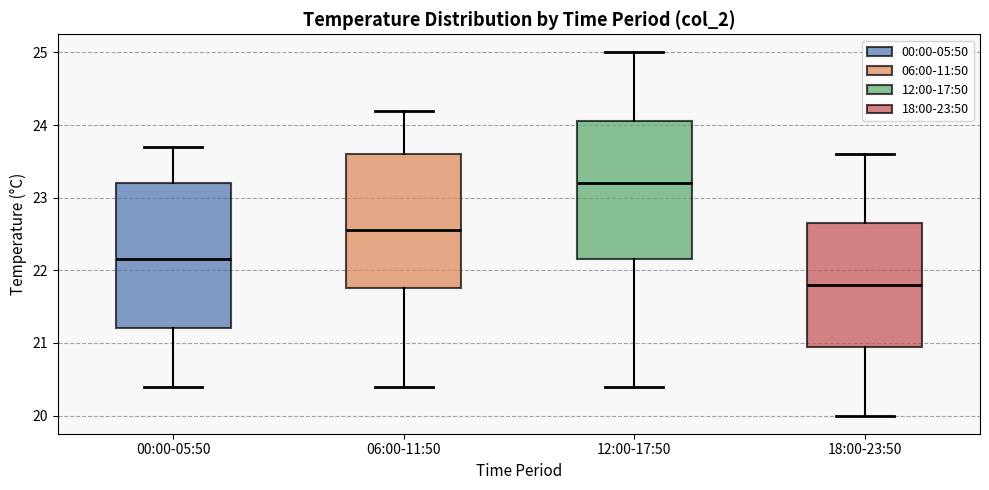

Where is the lower edge of the box for 12:00-17:50 on the y-axis? The values are not printed on the chart, so give them approximately, as read against the axis.

22.2